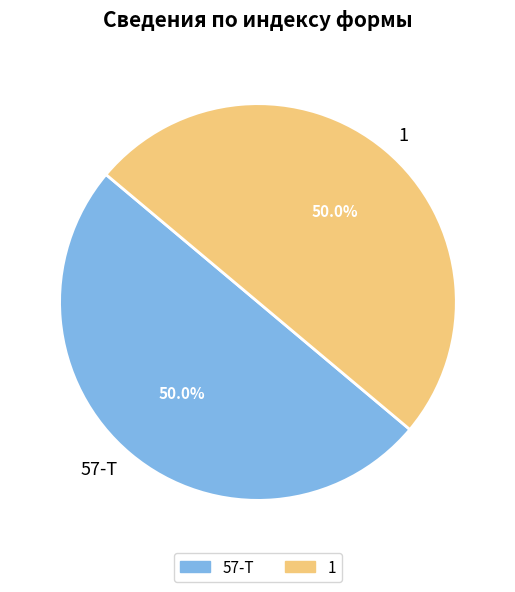

To the nearest percent, what portion does 57-Т represent?

50%